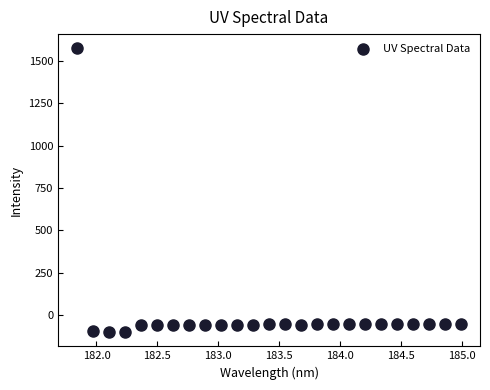

What is the range of Y values (max minus min)?

1676.2